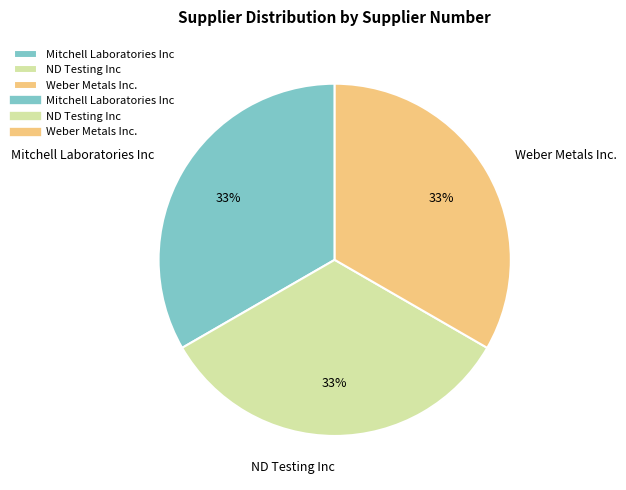

The Weber Metals Inc. slice represents 33% of the pie. True or false?

True